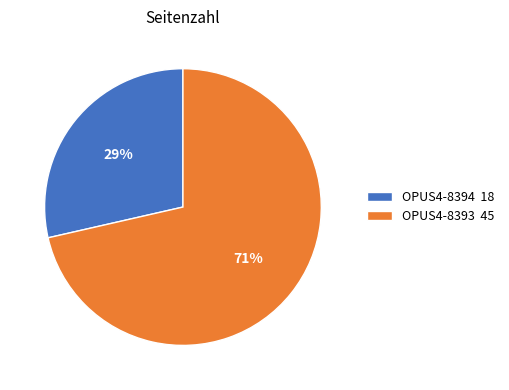

How many slices are in this pie chart?

2